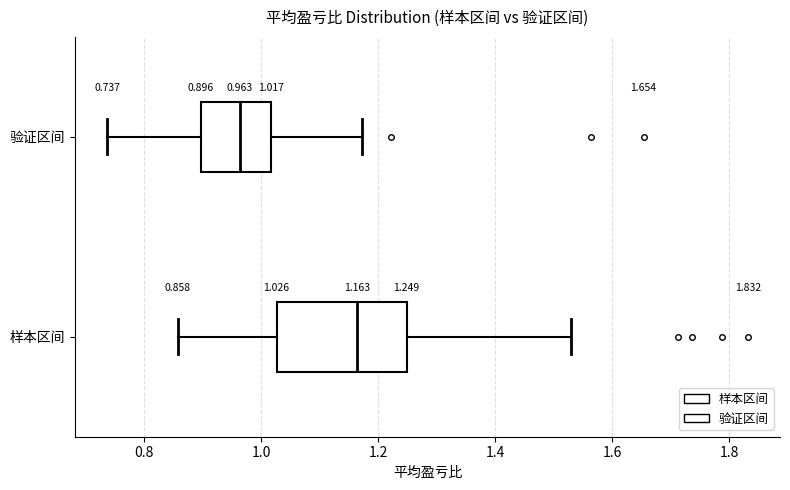

Which box is the widest, from its left edge to its right edge?

样本区间